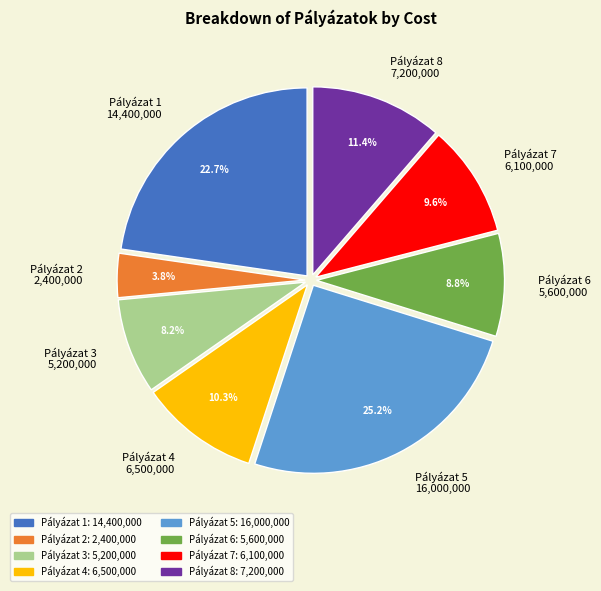

Which slice is the largest?

Pályázat 5 16,000,000